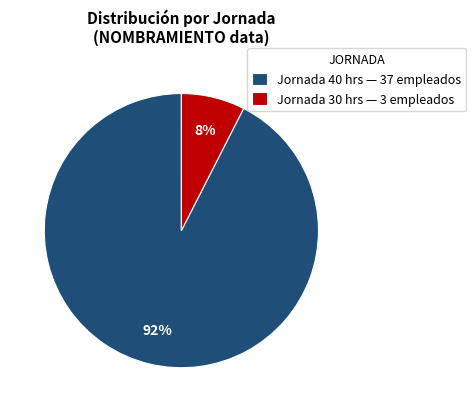

Do Jornada 40 hrs — 37 empleados and Jornada 30 hrs — 3 empleados together represent more than half of the pie?

Yes